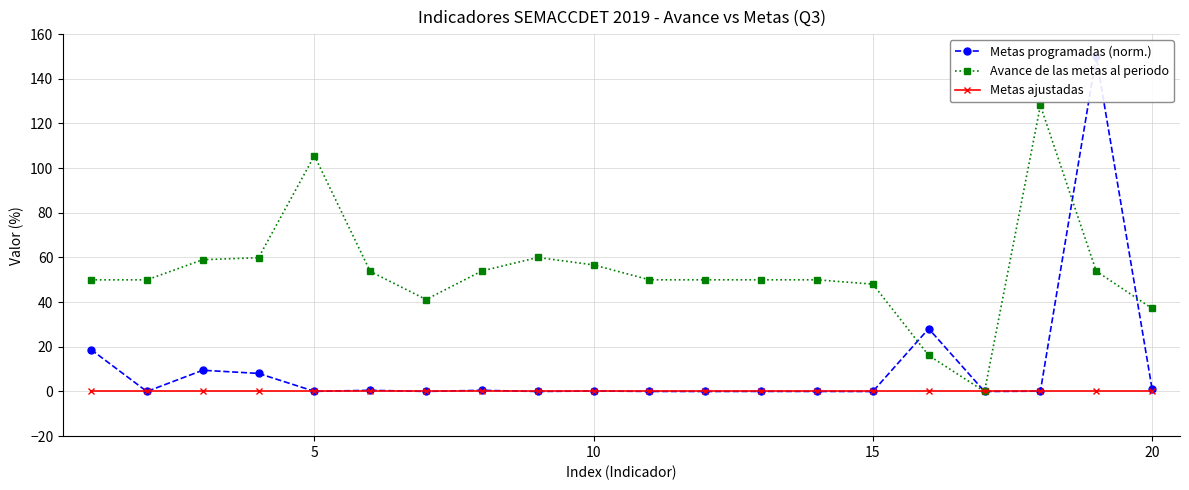

True or false: Metas programadas (norm.) and Metas ajustadas cross at least once.

False